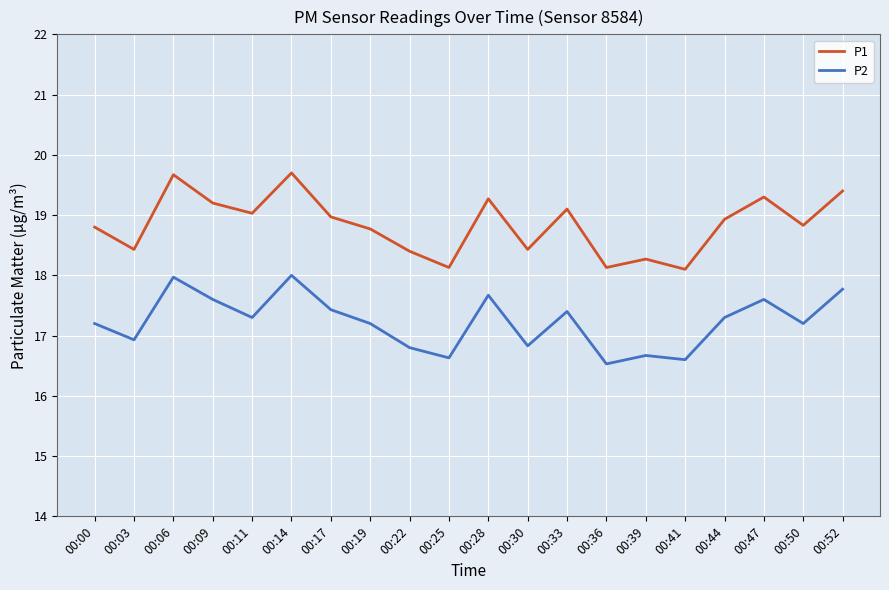

Is it true that P2 equals 17.6 at 00:47?

True